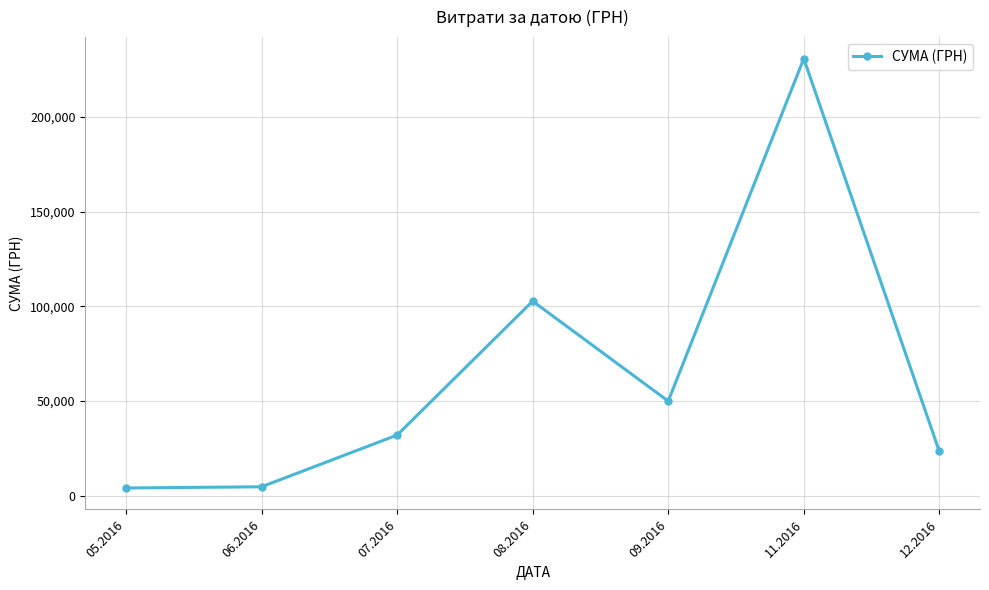

How many values are below 31942?

3